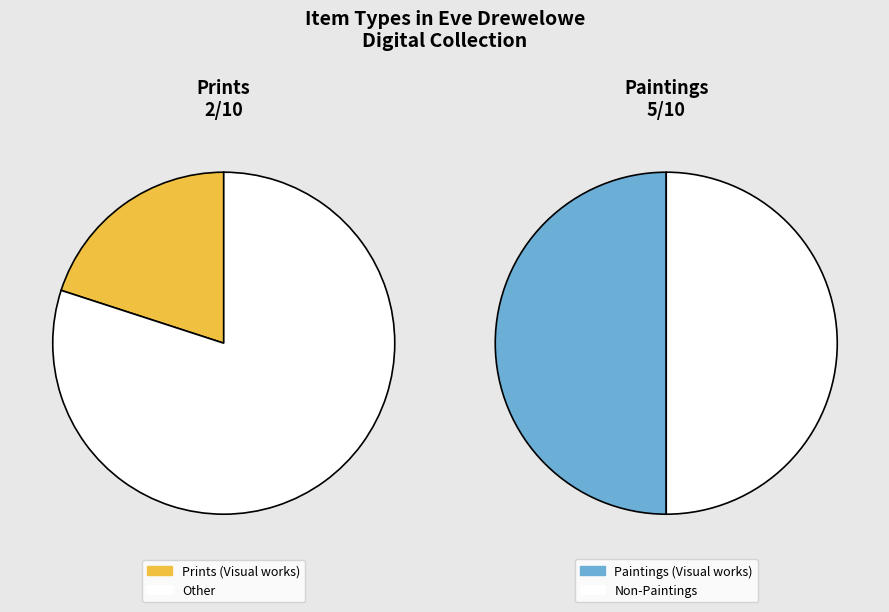

To the nearest percent, what is the combined percentage of Prints (Visual works) and Paintings (Visual works)?

70%